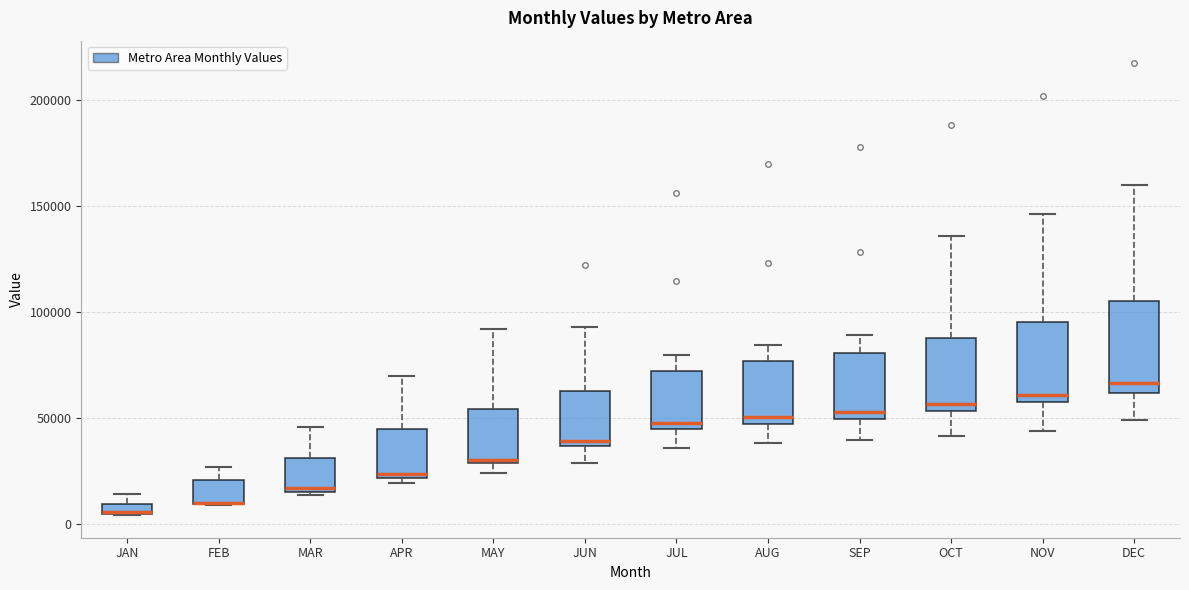

Which box is the tallest, from its lower edge to its upper edge?

DEC